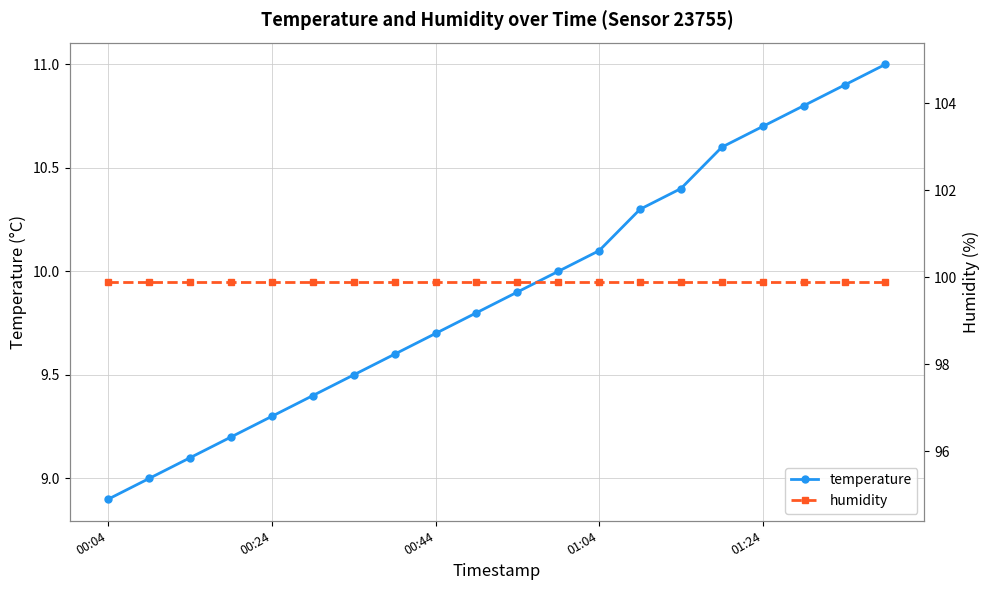

List the series in order of their overall mean, highest first.

humidity, temperature